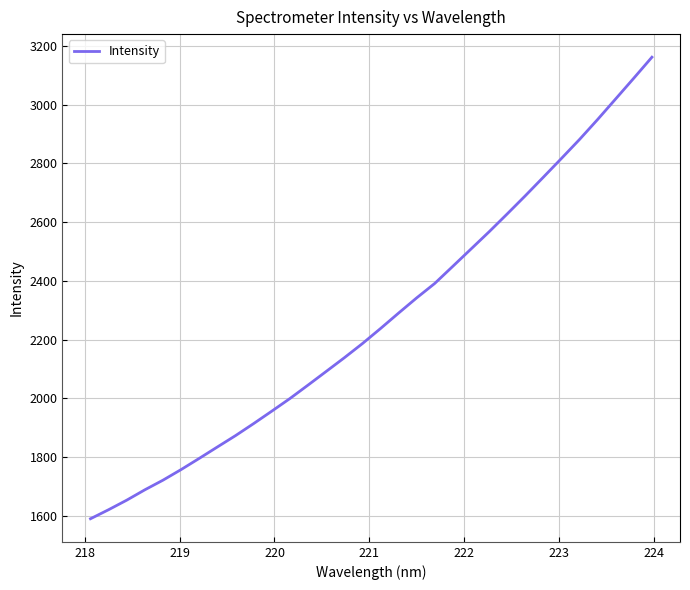

What is the smallest value displayed?

1590.3